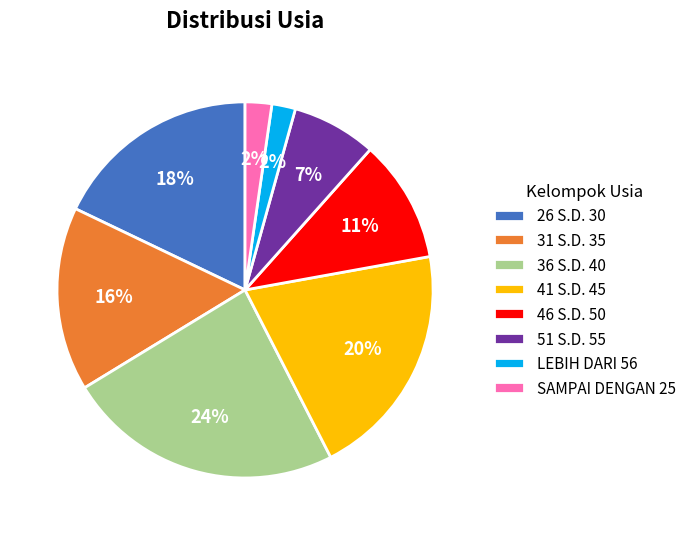

True or false: LEBIH DARI 56 accounts for 7% of the total.

False